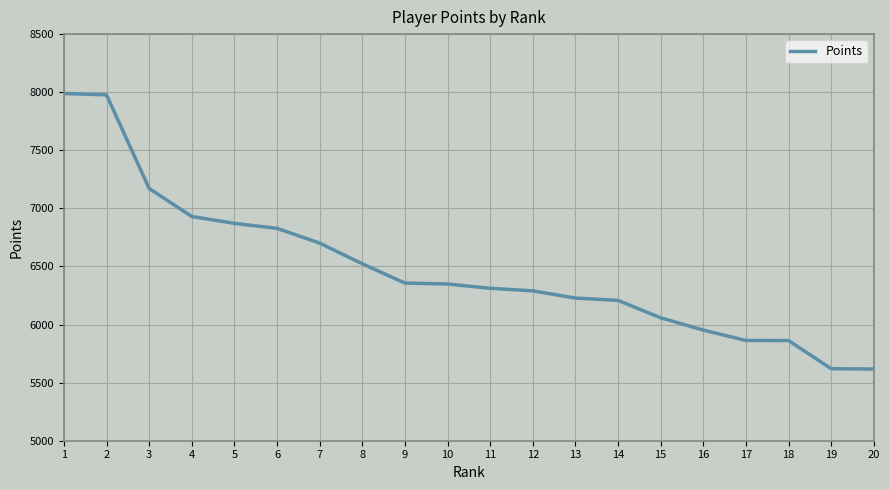

What value does the data have at 15, to the nearest 50?

6050